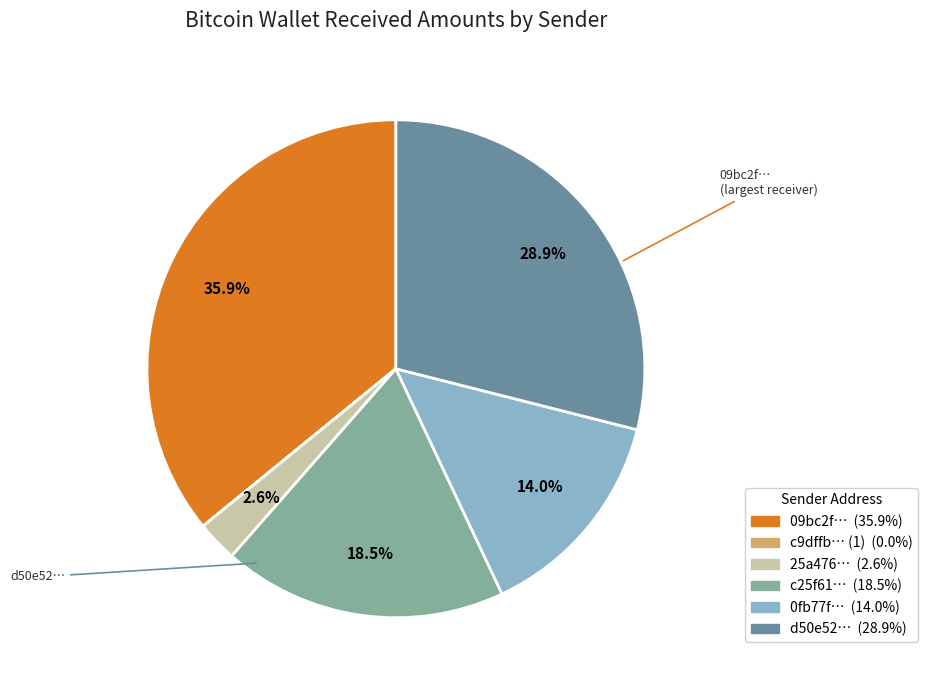

Is there a majority slice in this chart?

No